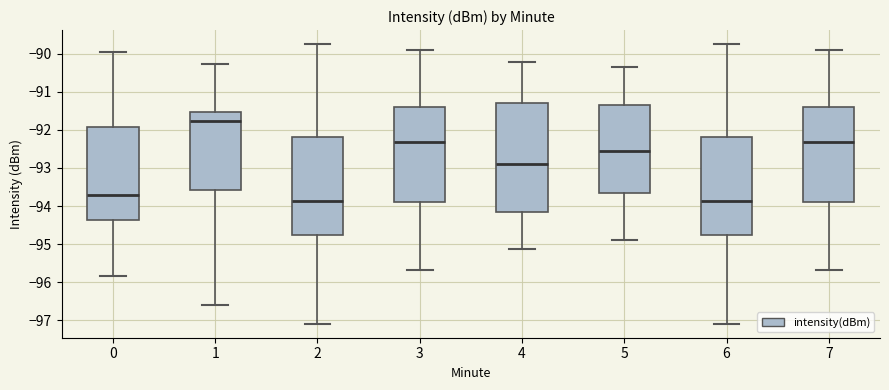

Where does the median line of the box at x = 7 sit on the y-axis? The values are not printed on the chart, so give them approximately, as read against the axis.

-92.3